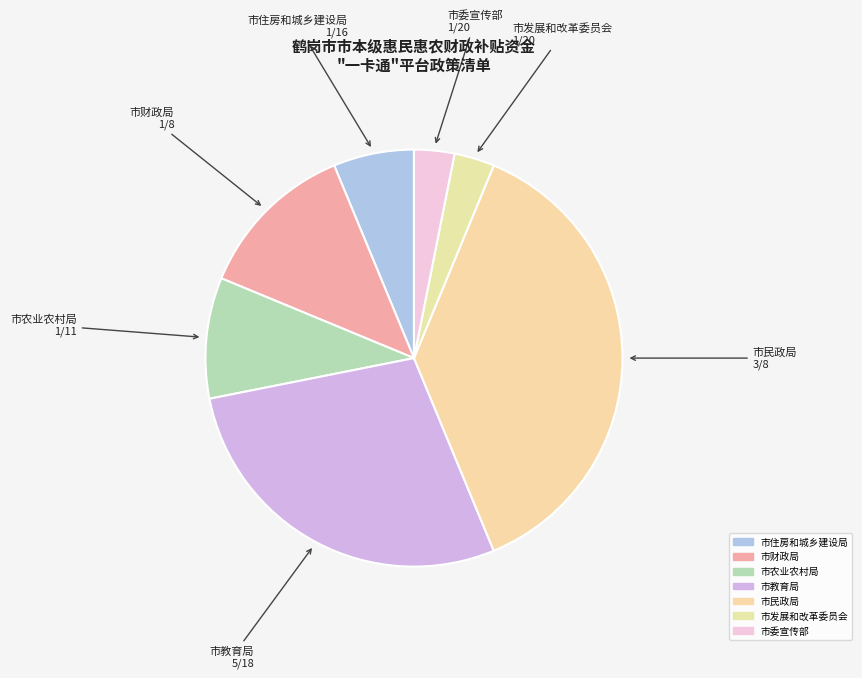

What is the largest slice in the pie chart?

市民政局